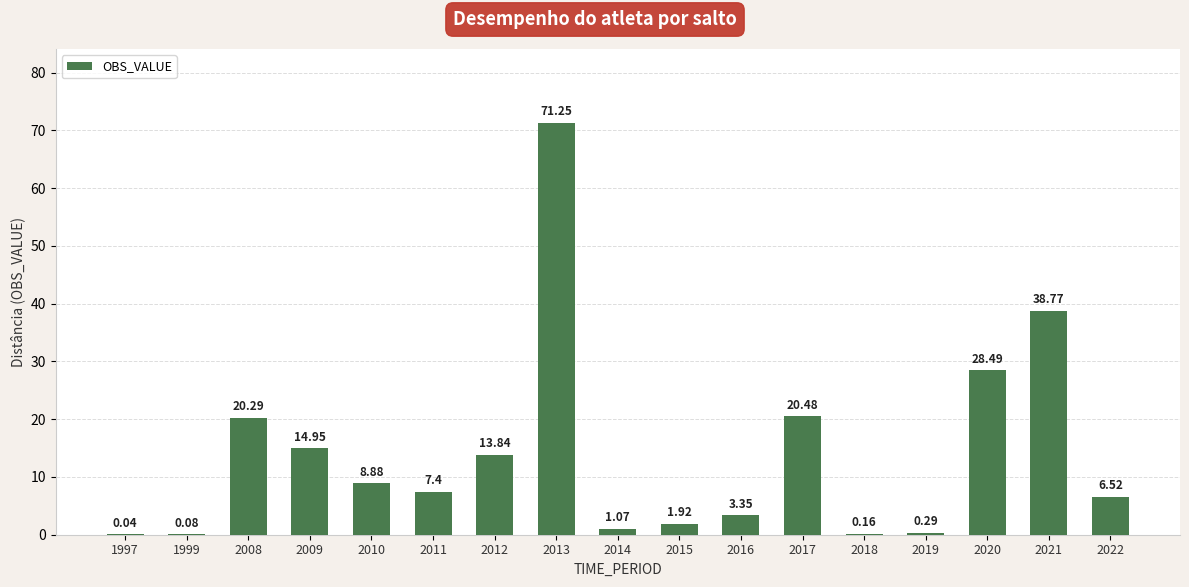

Are the bars horizontal?

No